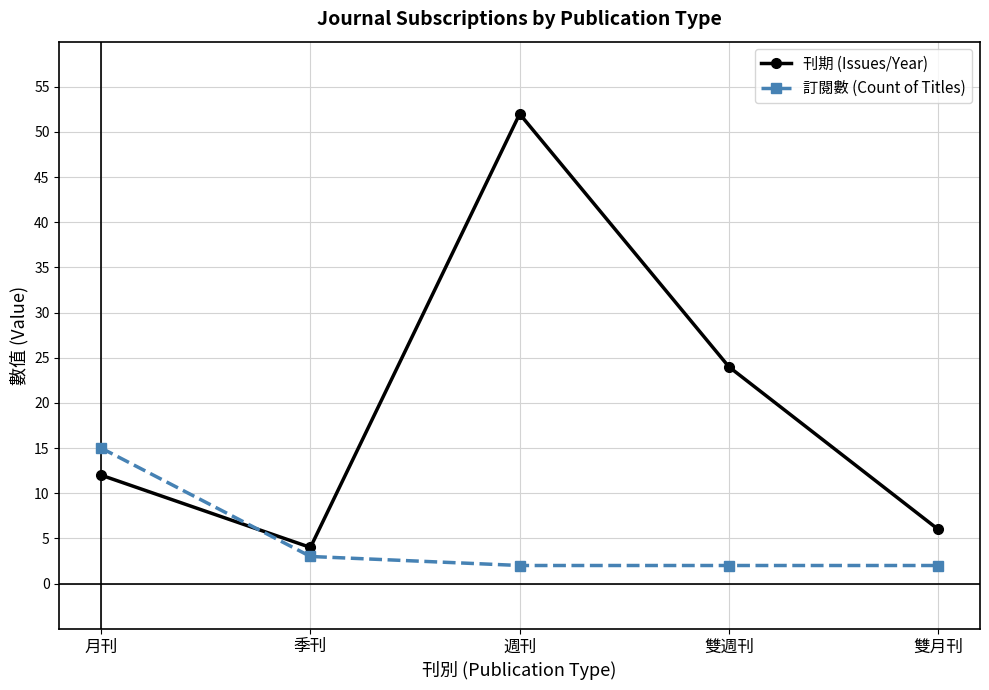

How many lines are shown in the chart?

2